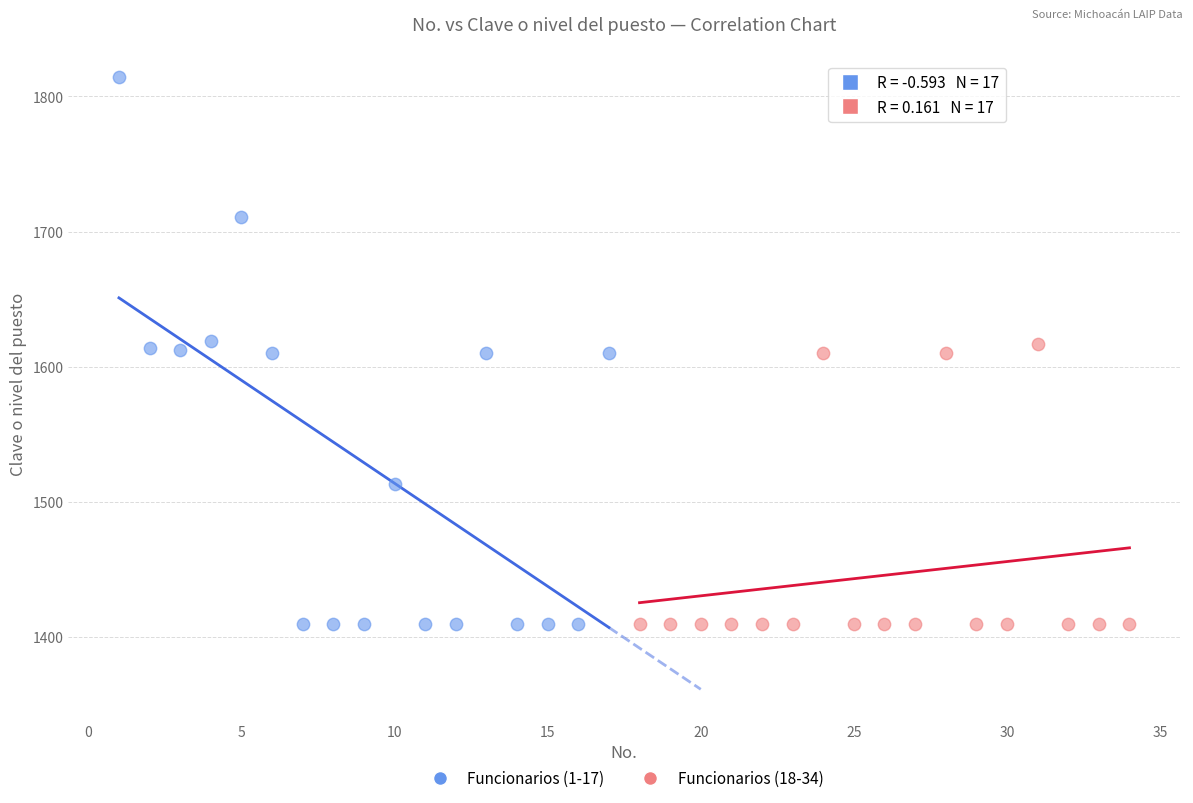

Which series has the largest Y range (max minus min)?

Funcionarios (1-17)